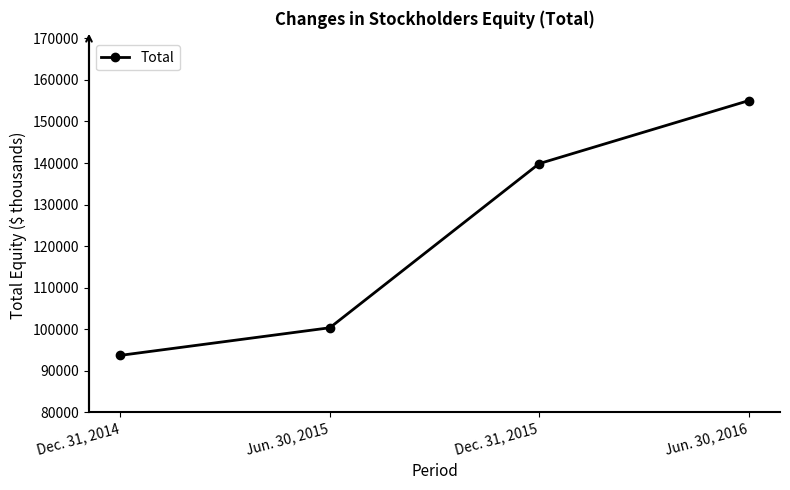

Reading right to left, transcribe all the data shown in this chart.

Jun. 30, 2016=155017	Dec. 31, 2015=139859	Jun. 30, 2015=100344	Dec. 31, 2014=93700